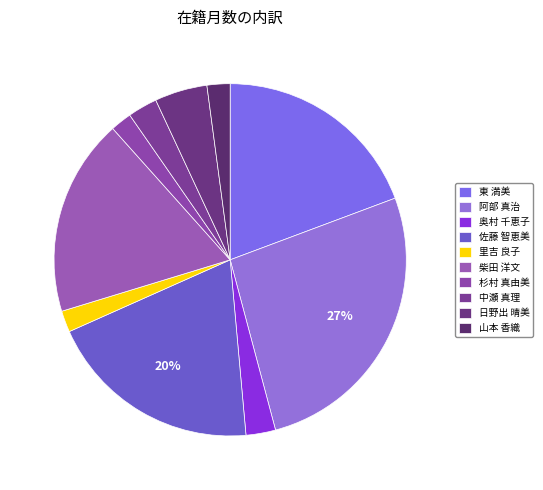

What is the change in value from 里吉 良子 to 柴田 洋文?

+107